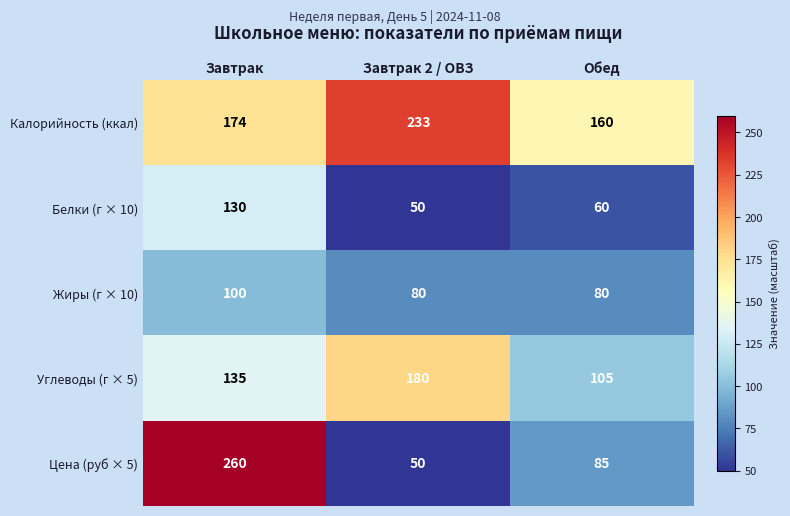

Reading left to right, extract all data points from this chart.

Калорийность (ккал): Завтрак=174	Завтрак 2 / ОВЗ=233	Обед=160
Белки (г × 10): Завтрак=130	Завтрак 2 / ОВЗ=50	Обед=60
Жиры (г × 10): Завтрак=100	Завтрак 2 / ОВЗ=80	Обед=80
Углеводы (г × 5): Завтрак=135	Завтрак 2 / ОВЗ=180	Обед=105
Цена (руб × 5): Завтрак=260	Завтрак 2 / ОВЗ=50	Обед=85